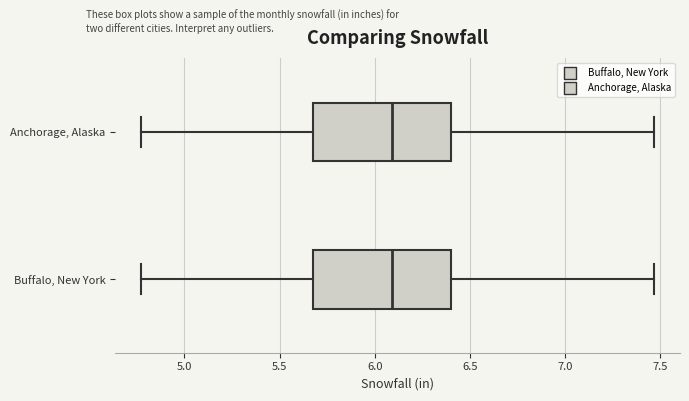

Reading bottom to top, read every box against the x-axis: the position of its median line, the range the box covers, and the ends of its whiskers. The values are not printed on the chart, so give them approximately, as read against the axis.

Buffalo, New York: median 6.10, box 5.70 to 6.40, whiskers 4.75 to 7.45
Anchorage, Alaska: median 6.10, box 5.70 to 6.40, whiskers 4.75 to 7.45